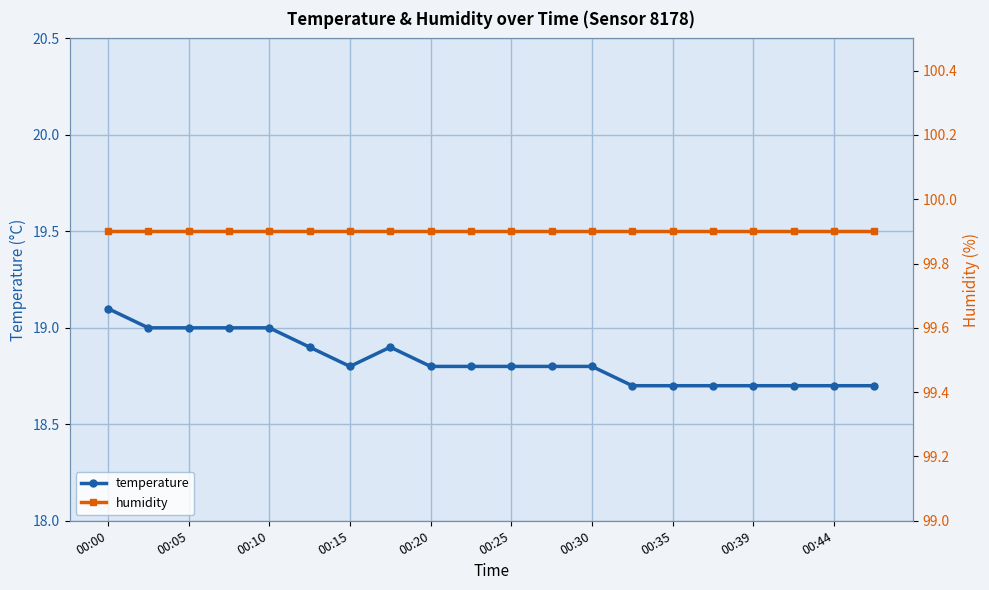

What is the sum of all humidity values?

1998.0